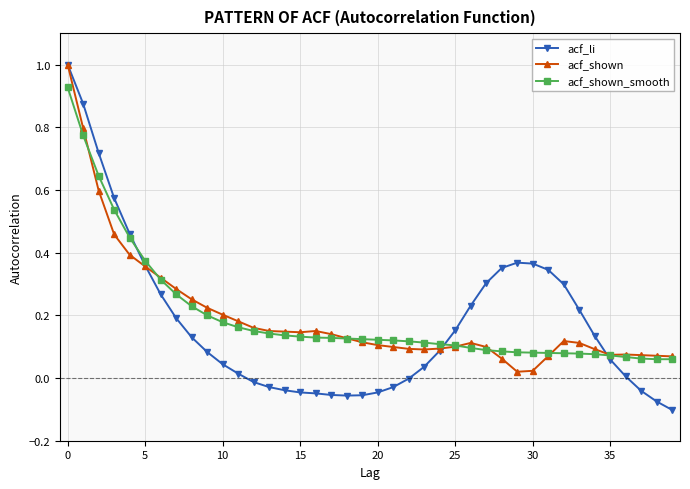

True or false: acf_li has more than 0 points higher than both neighbors.

True